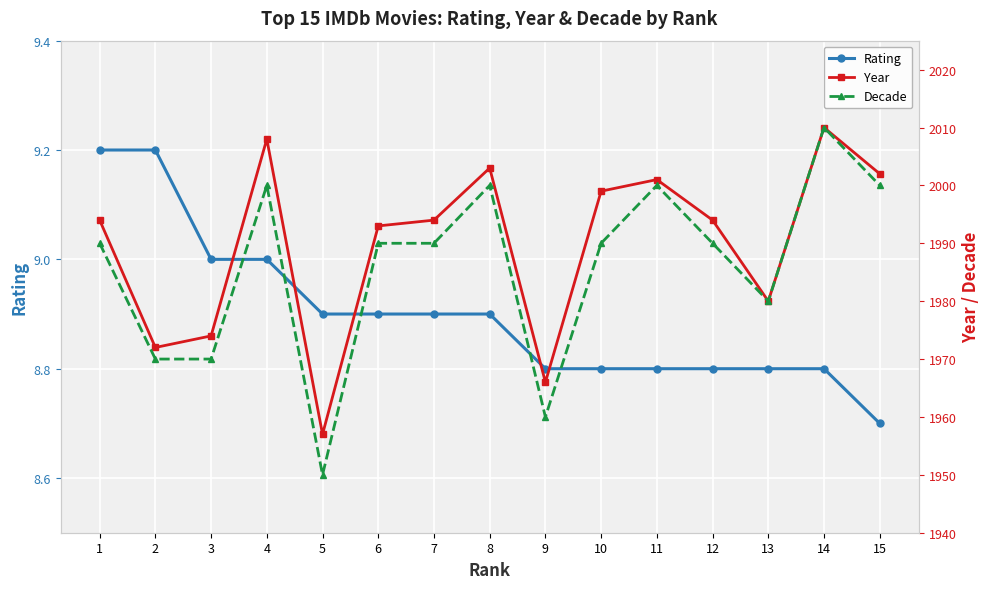

Reading right to left, transcribe all the data shown in this chart.

Rating: 15=8.7	14=8.8	13=8.8	12=8.8	11=8.8	10=8.8	9=8.8	8=8.9	7=8.9	6=8.9	5=8.9	4=9.0	3=9.0	2=9.2	1=9.2
Year: 15=2002.0	14=2010.0	13=1980.0	12=1994.0	11=2001.0	10=1999.0	9=1966.0	8=2003.0	7=1994.0	6=1993.0	5=1957.0	4=2008.0	3=1974.0	2=1972.0	1=1994.0
Decade: 15=2000.0	14=2010.0	13=1980.0	12=1990.0	11=2000.0	10=1990.0	9=1960.0	8=2000.0	7=1990.0	6=1990.0	5=1950.0	4=2000.0	3=1970.0	2=1970.0	1=1990.0